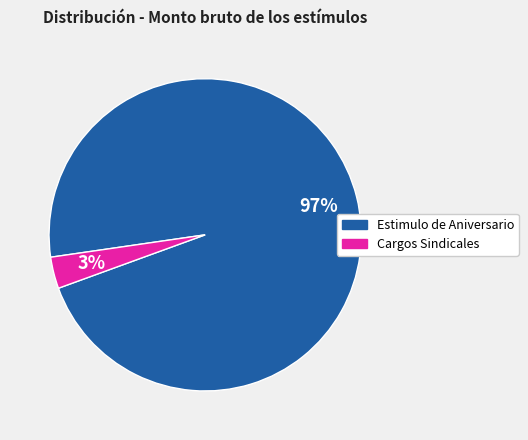

How many segments does this pie chart have?

2